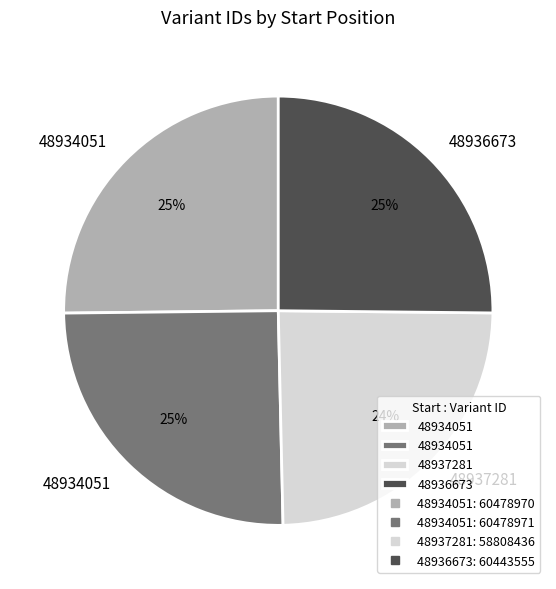

Is there any slice that represents more than half of the pie?

No